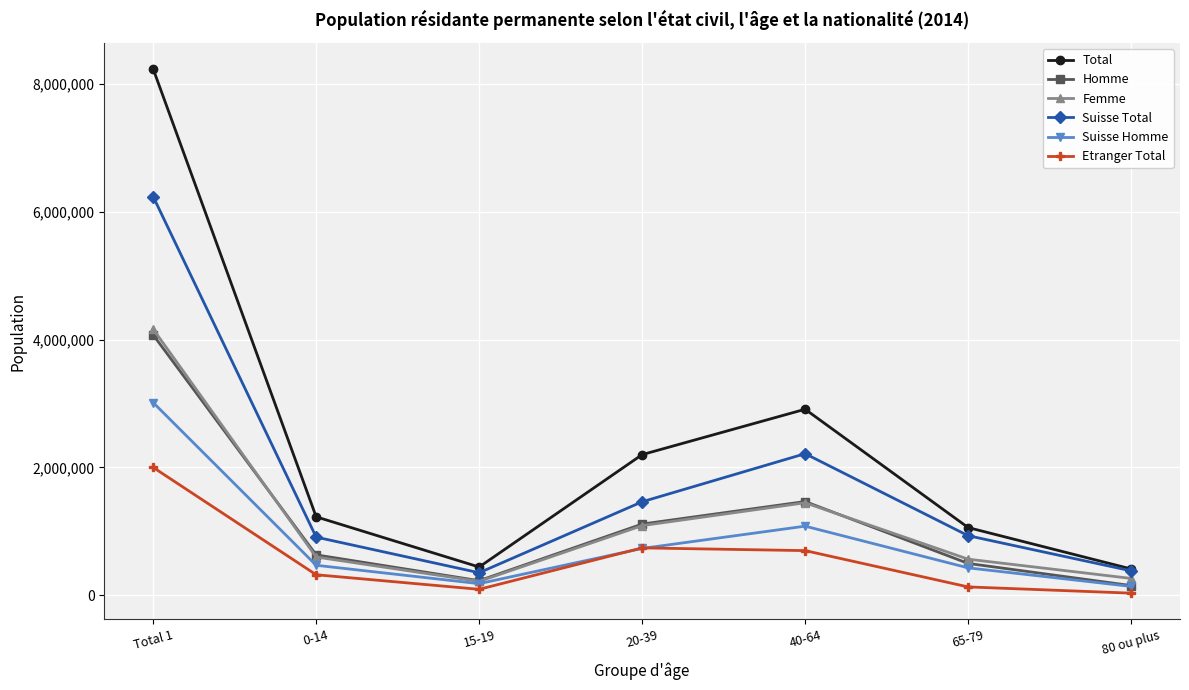

What is the maximum value shown in the chart?

8237666